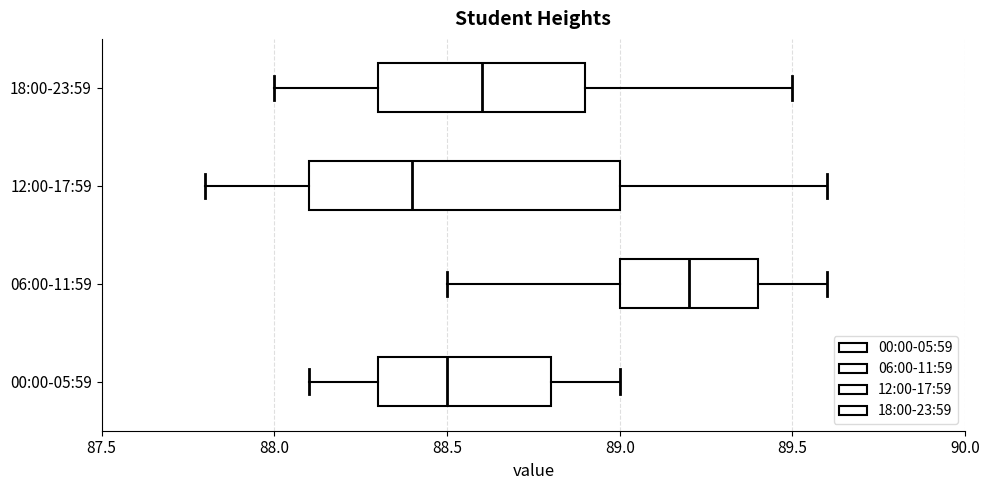

Reading bottom to top, read every box against the x-axis: the position of its median line, the range the box covers, and the ends of its whiskers. The values are not printed on the chart, so give them approximately, as read against the axis.

00:00-05:59: median 88.5, box 88.3 to 88.8, whiskers 88.1 to 89.0
06:00-11:59: median 89.2, box 89.0 to 89.4, whiskers 88.5 to 89.6
12:00-17:59: median 88.4, box 88.1 to 89.0, whiskers 87.8 to 89.6
18:00-23:59: median 88.6, box 88.3 to 88.9, whiskers 88.0 to 89.5